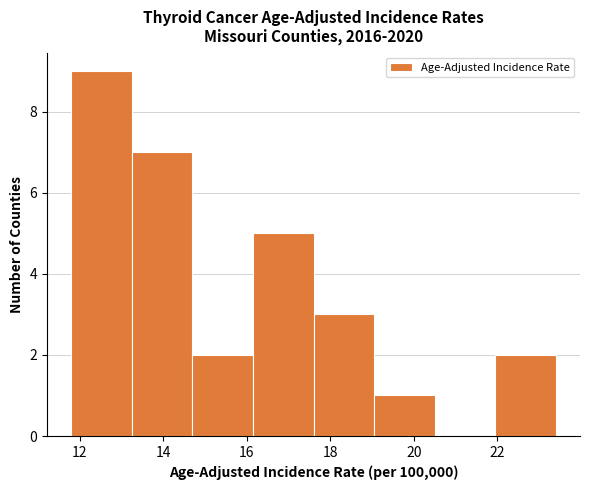

Reading left to right, transcribe this chart: for each bar, give the range it covers on the x-axis and its height. Neither the bar edges nor the heights are printed on the chart, so give them approximately, as read against the axes.

11.80 to 13.25: 9
13.25 to 14.70: 7
14.70 to 16.15: 2
16.15 to 17.60: 5
17.60 to 19.05: 3
19.05 to 20.50: 1
20.50 to 21.95: 0
21.95 to 23.40: 2